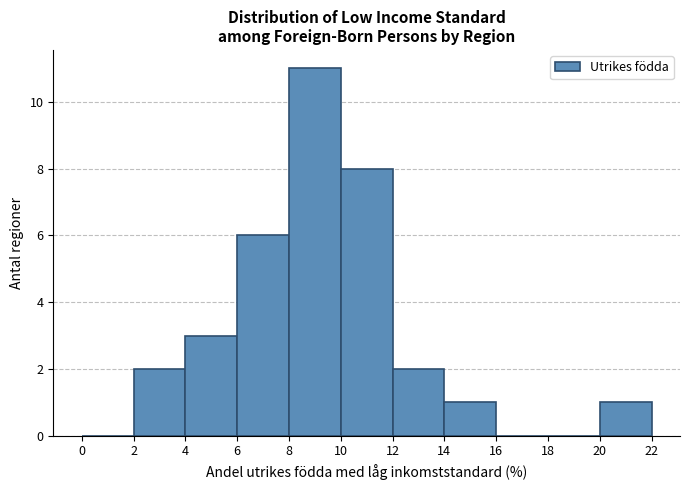

Over which range of the x-axis is the bar tallest?

8 to 10